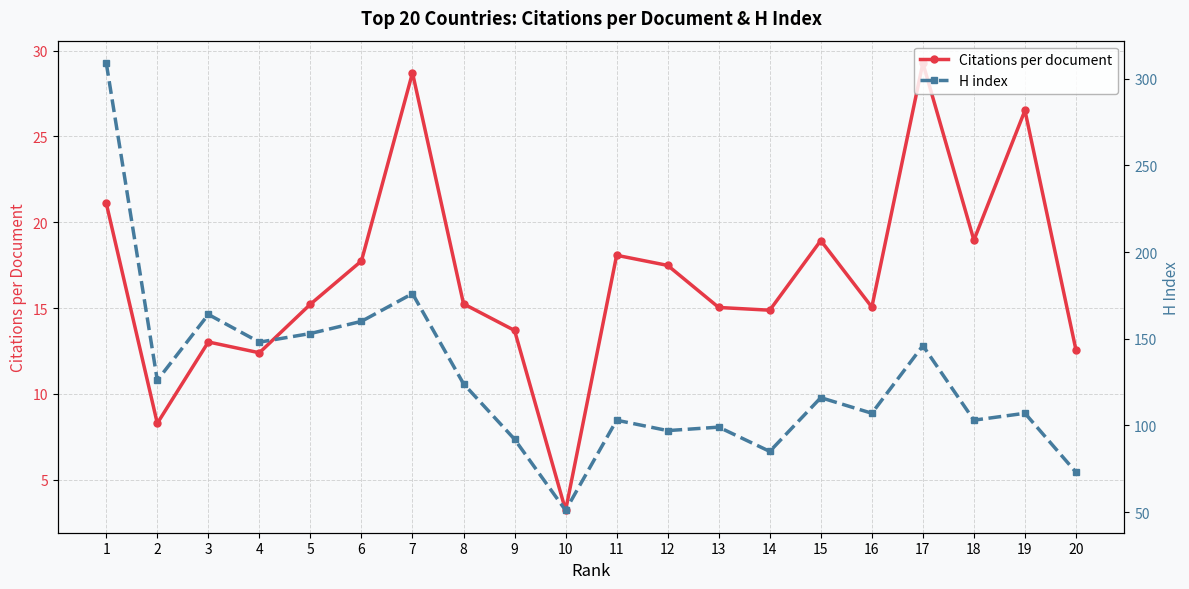

What is the approximate value of H index at 10?

51.0